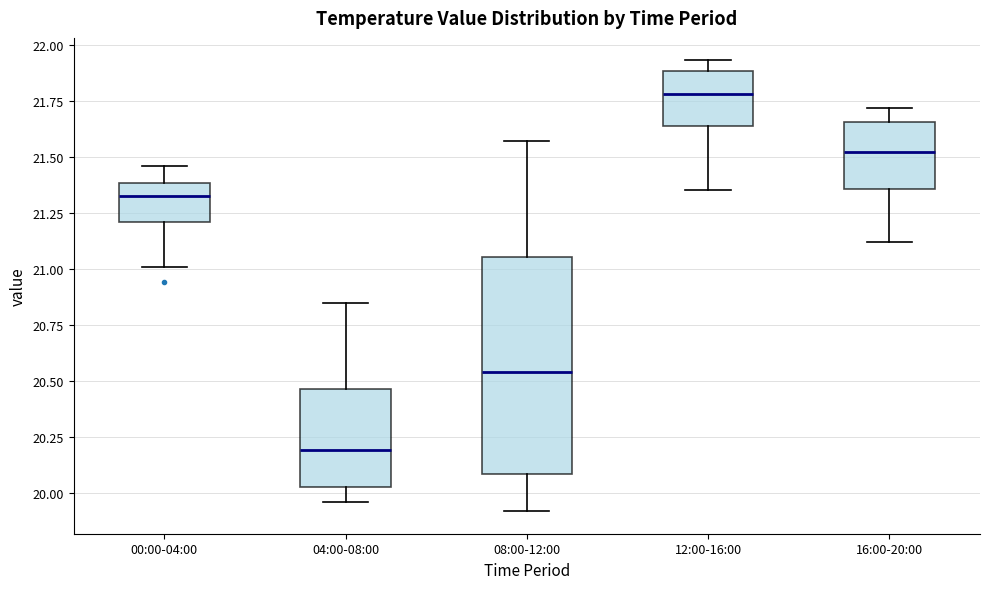

Reading left to right, read every box against the y-axis: the position of its median line, the range the box covers, and the ends of its whiskers. The values are not printed on the chart, so give them approximately, as read against the axis.

00:00-04:00: median 21.35, box 21.20 to 21.40, whiskers 21.00 to 21.45
04:00-08:00: median 20.20, box 20.05 to 20.45, whiskers 19.95 to 20.85
08:00-12:00: median 20.55, box 20.10 to 21.05, whiskers 19.90 to 21.55
12:00-16:00: median 21.80, box 21.65 to 21.90, whiskers 21.35 to 21.95
16:00-20:00: median 21.50, box 21.35 to 21.65, whiskers 21.10 to 21.70